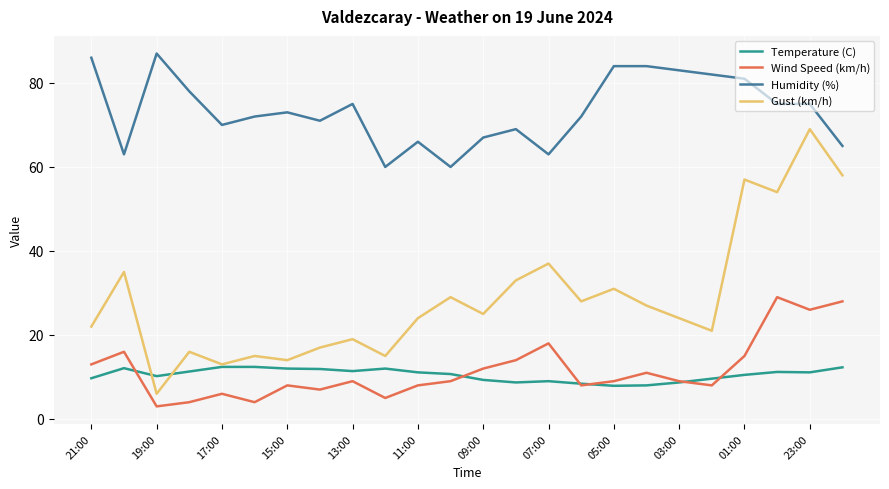

List the series in order of their peak value, highest first.

Humidity (%), Gust (km/h), Wind Speed (km/h), Temperature (C)